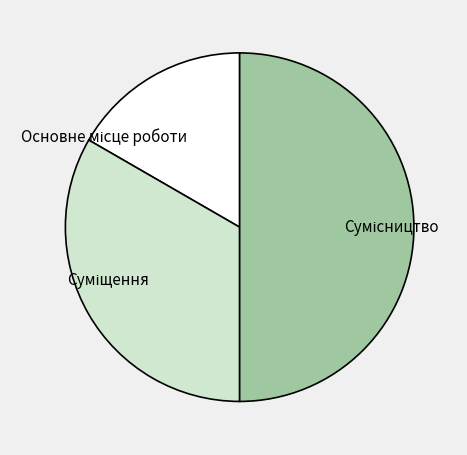

How many slices are in this pie chart?

3